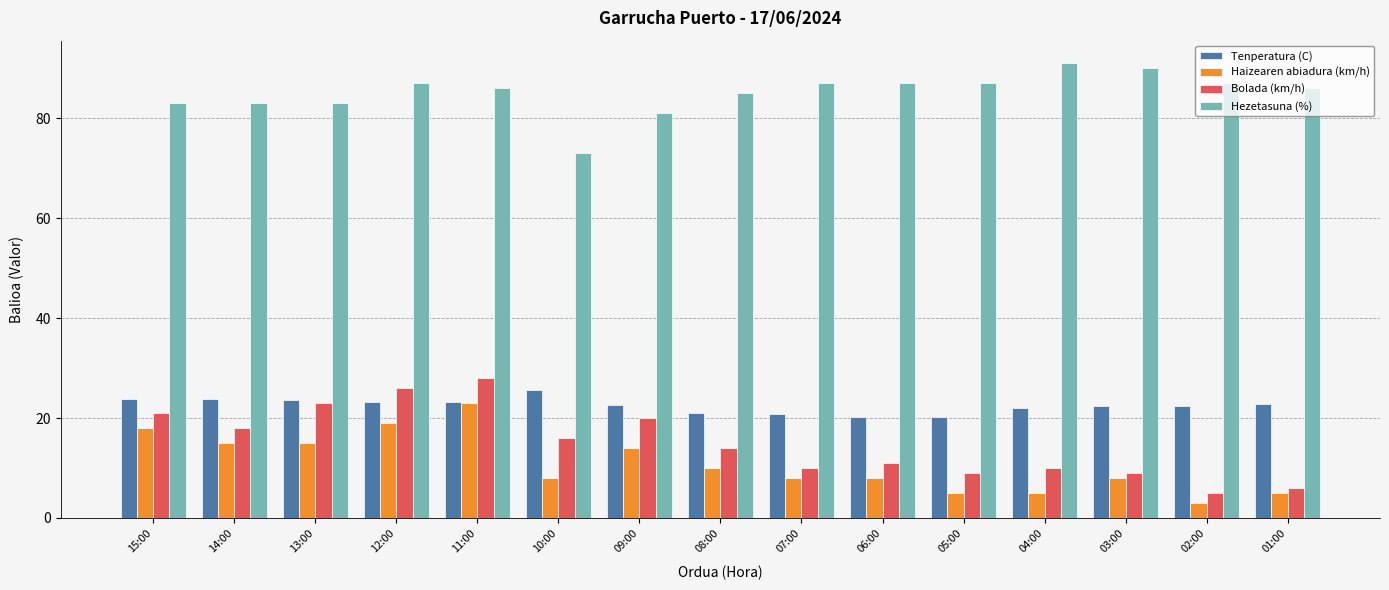

What is the label of the 6th bar from the left?

10:00